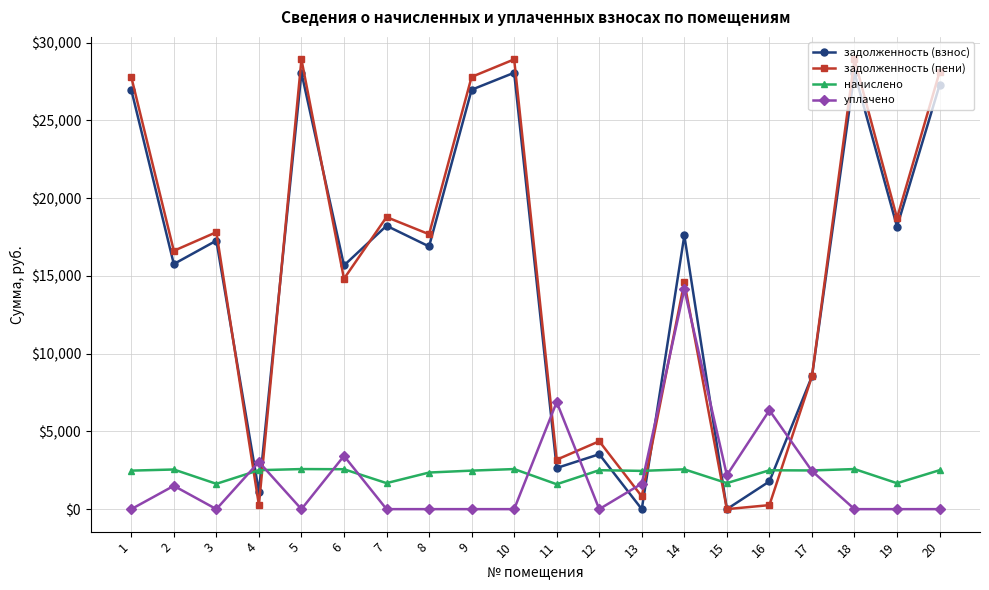

What is the sum of all начислено values?

45934.6